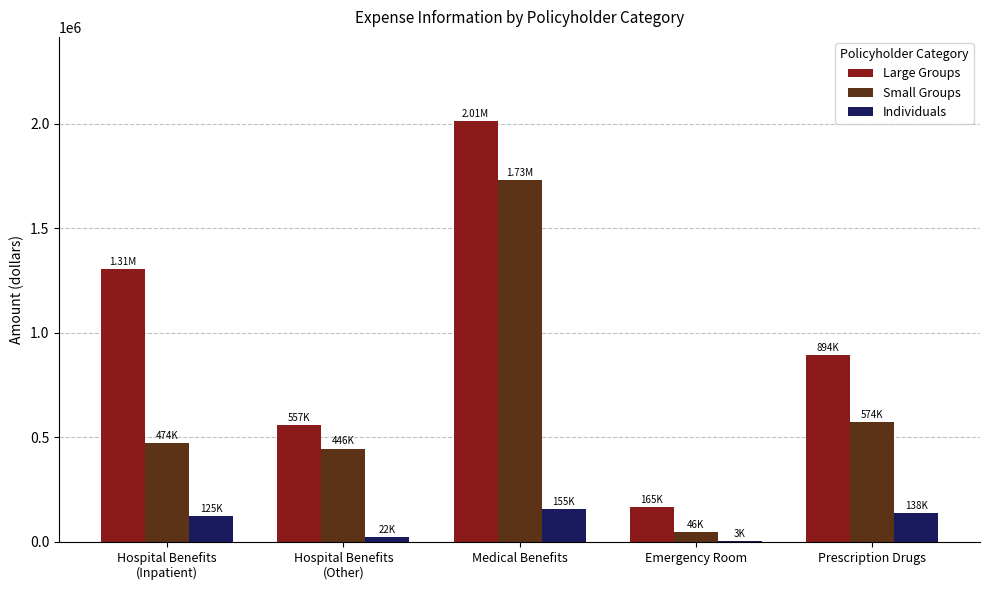

At which category is the sum across all series the highest?

Medical Benefits